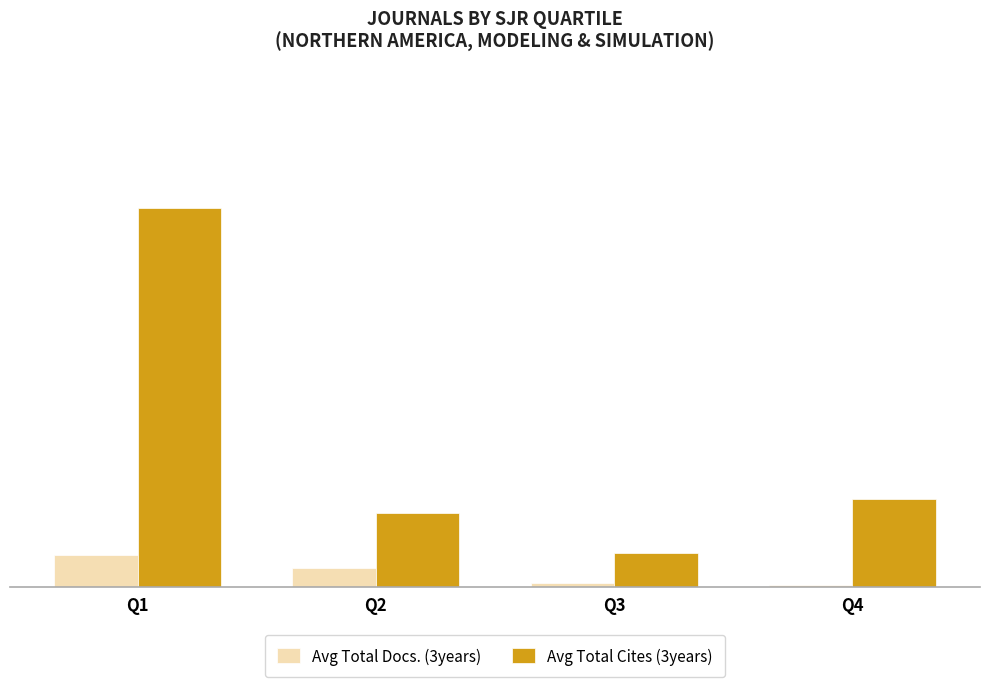

Which series has the largest total across all categories?

Avg Total Cites (3years)